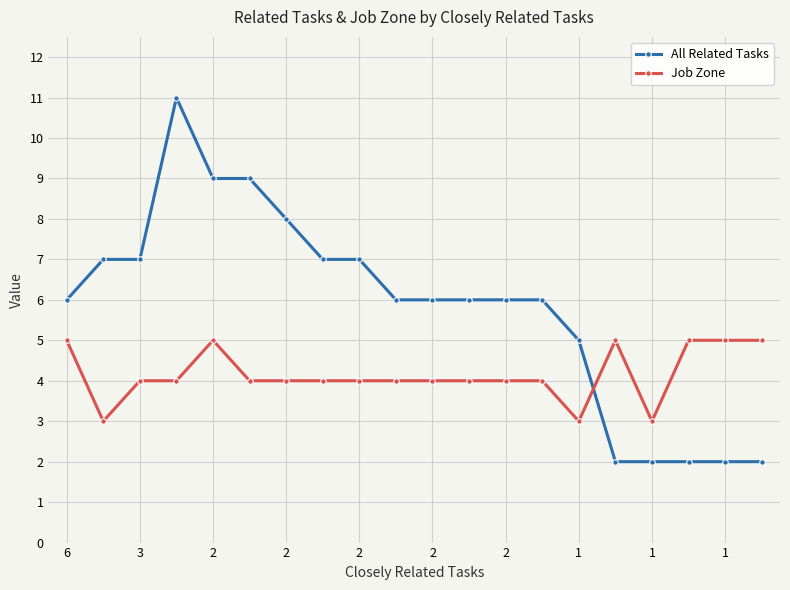

True or false: Job Zone has more than 0 points higher than both neighbors.

True